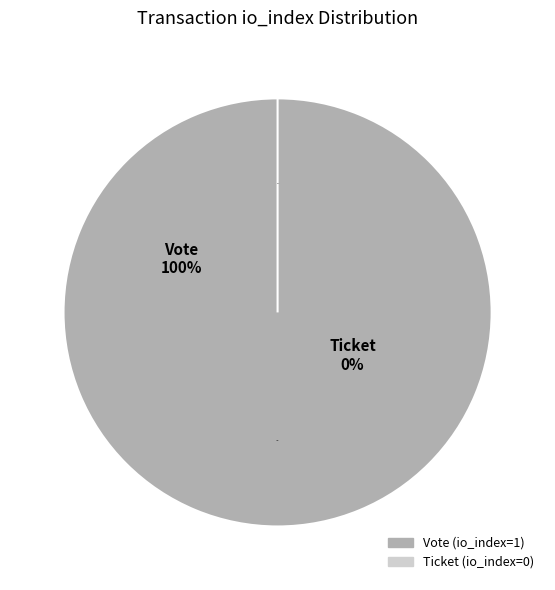

To the nearest percent, what is the difference between the largest and smallest slice percentages?

100%